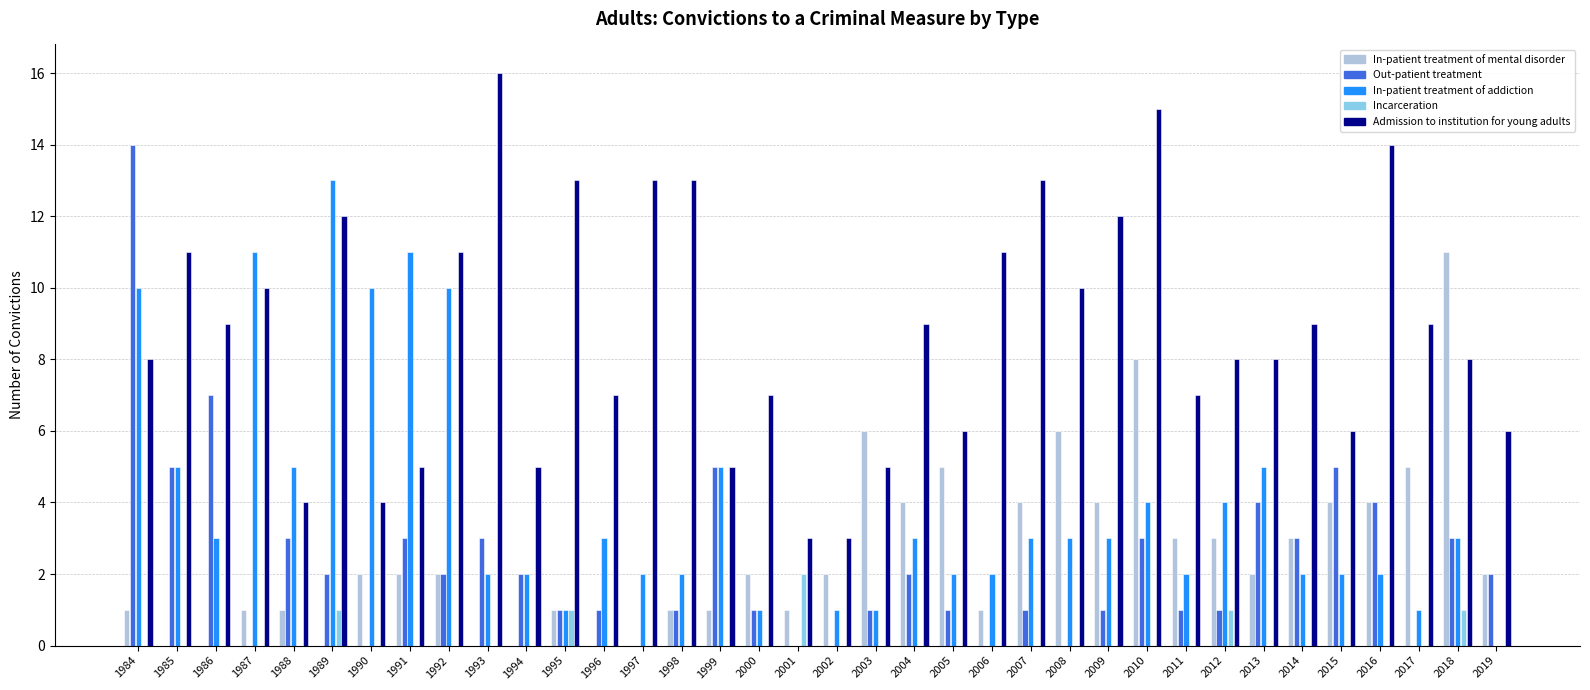

Is it true that Admission to institution for young adults equals 6 at 2019?

True